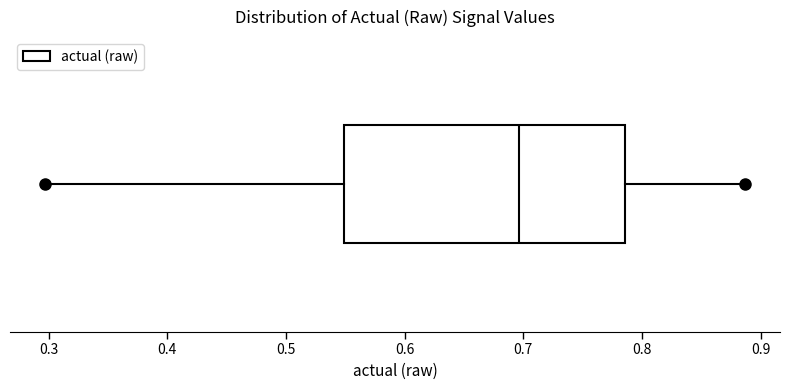

Read this box plot against the x-axis: the position of the median line, the range covered by the box, and the ends of both whiskers. The values are not printed on the chart, so give them approximately, as read against the axis.

median 0.70, box 0.55 to 0.79, whiskers 0.30 to 0.89